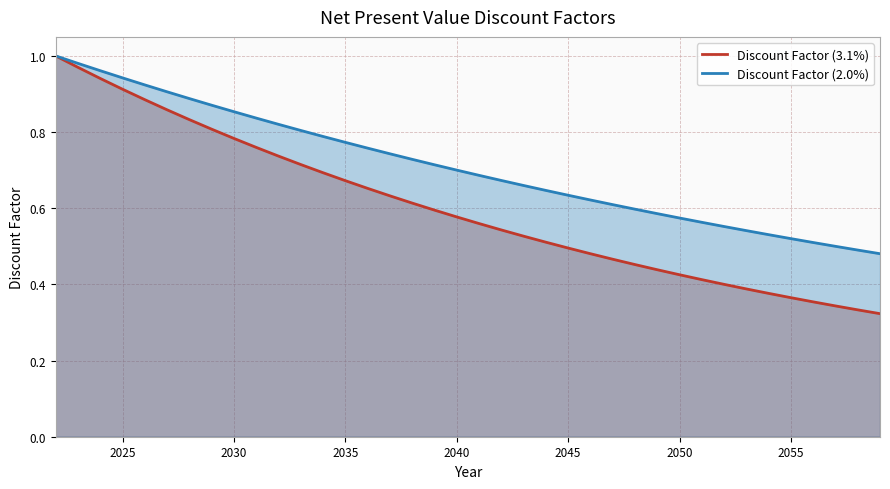

True or false: Discount Factor (3.1%) and Discount Factor (2.0%) intersect in this chart.

False